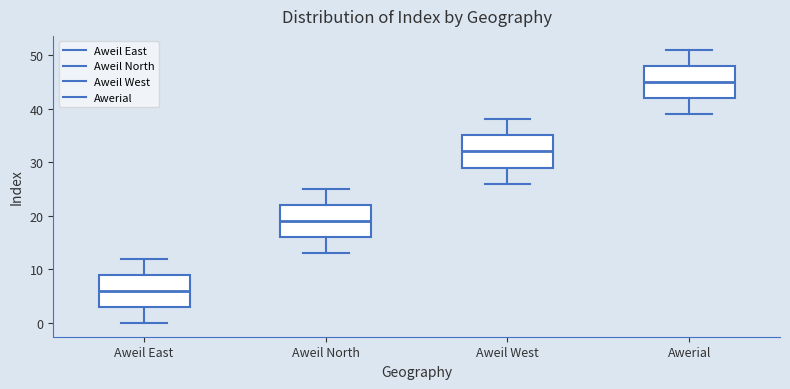

Reading left to right, read every box against the y-axis: the position of its median line, the range the box covers, and the ends of its whiskers. The values are not printed on the chart, so give them approximately, as read against the axis.

Aweil East: median 6, box 3 to 9, whiskers 0 to 12
Aweil North: median 19, box 16 to 22, whiskers 13 to 25
Aweil West: median 32, box 29 to 35, whiskers 26 to 38
Awerial: median 45, box 42 to 48, whiskers 39 to 51